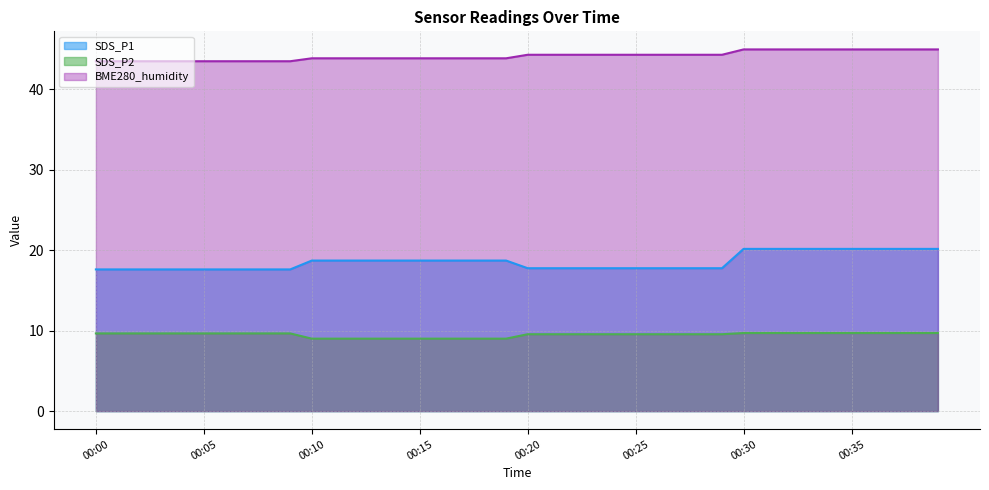

What is the minimum value for BME280_humidity?

43.5